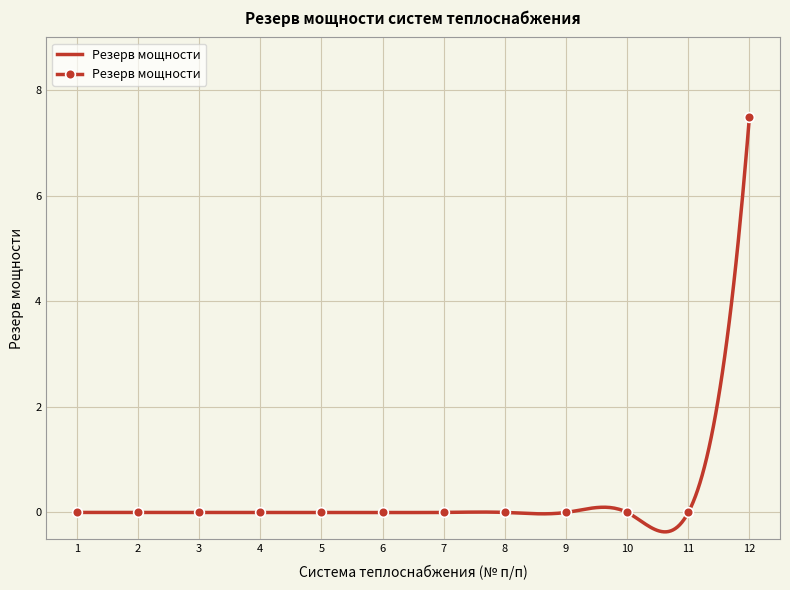

How many lines are shown in the chart?

1